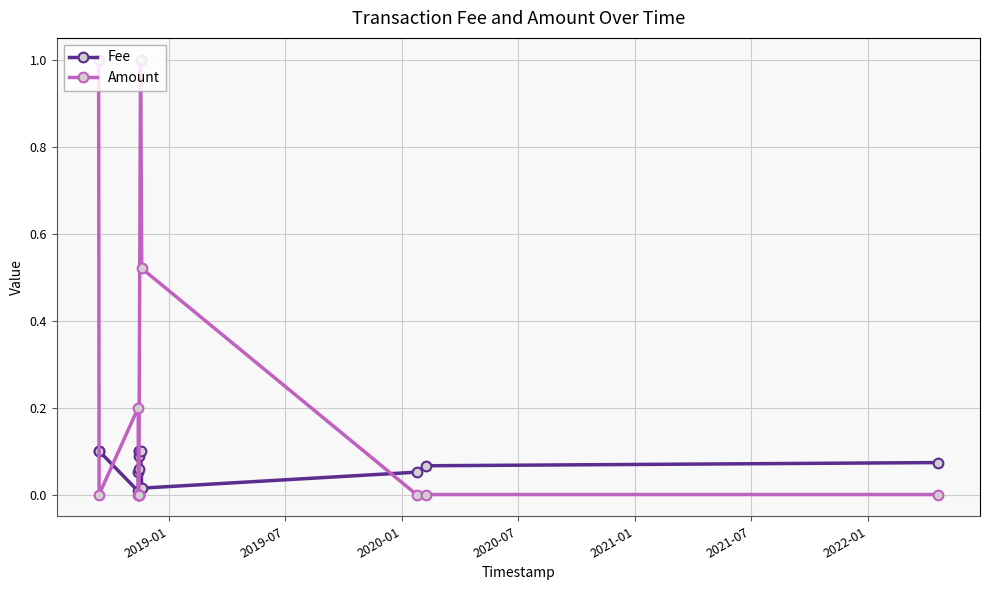

What is the difference between the maximum and minimum values in the Amount series?

1.0